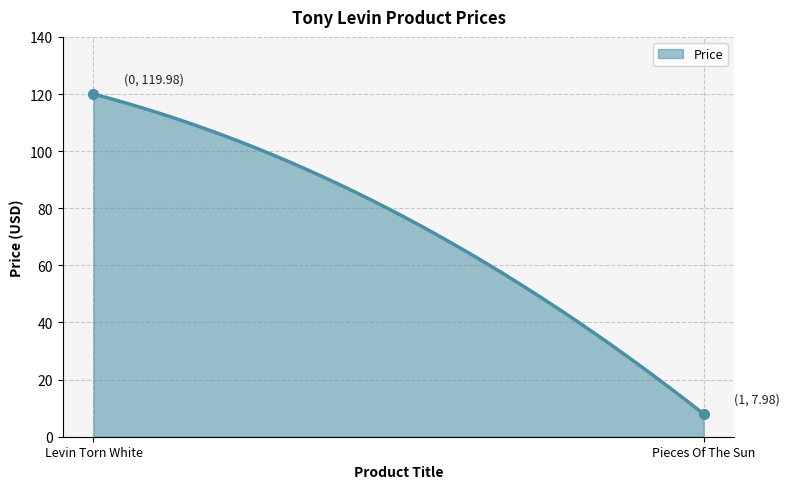

How many lines are shown in the chart?

1